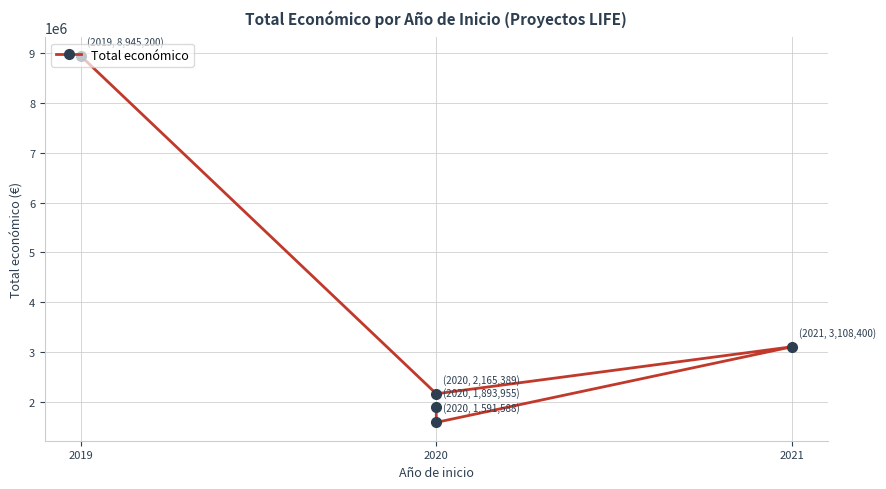

What is the difference between the maximum and minimum values?

7353612